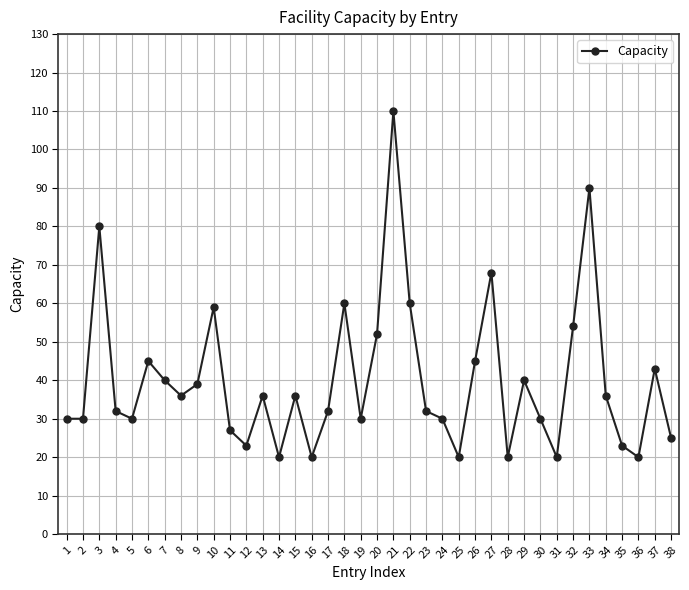

Reading left to right, what are all the values shown in this chart?

1=30	2=30	3=80	4=32	5=30	6=45	7=40	8=36	9=39	10=59	11=27	12=23	13=36	14=20	15=36	16=20	17=32	18=60	19=30	20=52	21=110	22=60	23=32	24=30	25=20	26=45	27=68	28=20	29=40	30=30	31=20	32=54	33=90	34=36	35=23	36=20	37=43	38=25